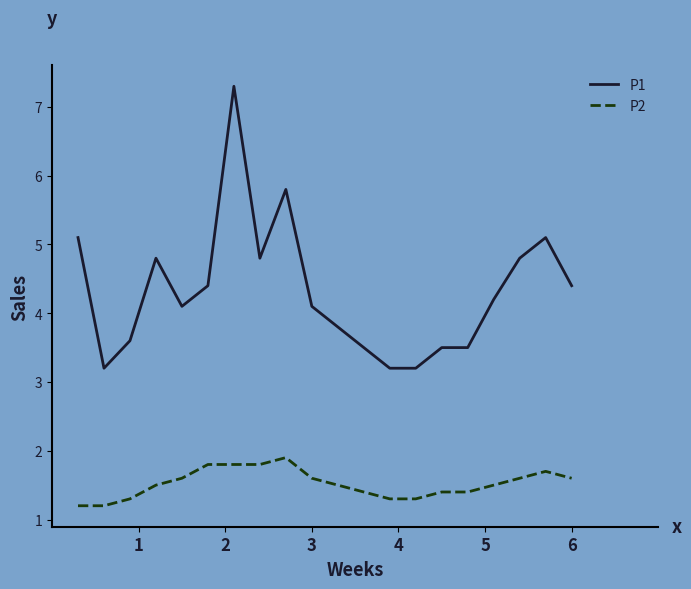

List the series in order of their peak value, lowest first.

P2, P1